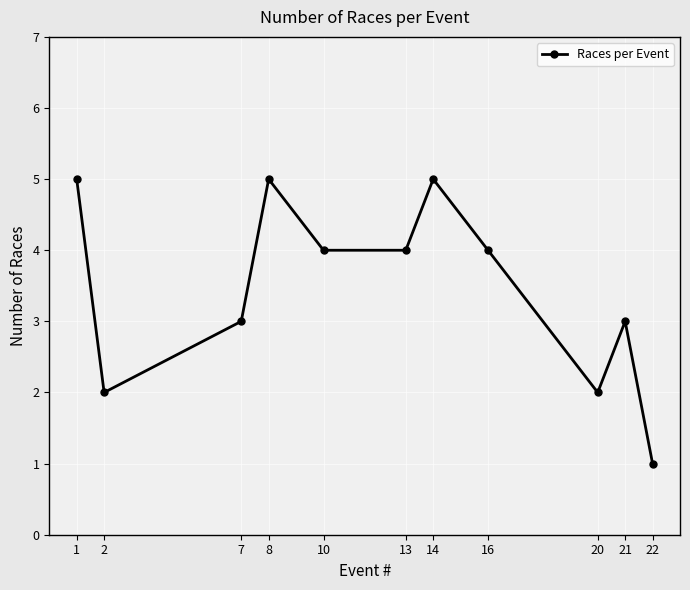

Approximately how many times larger is the value at 10 compared to 22?

4.0